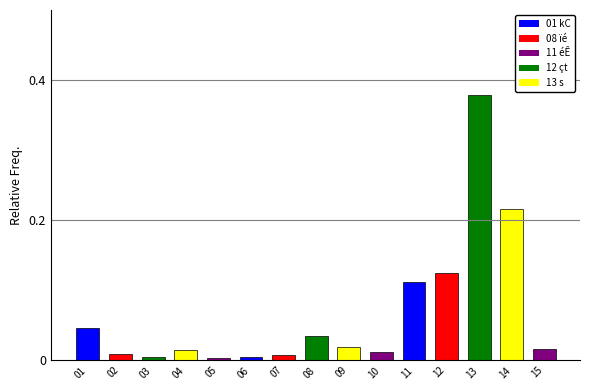

The value at 05 is 0.0. True or false?

True